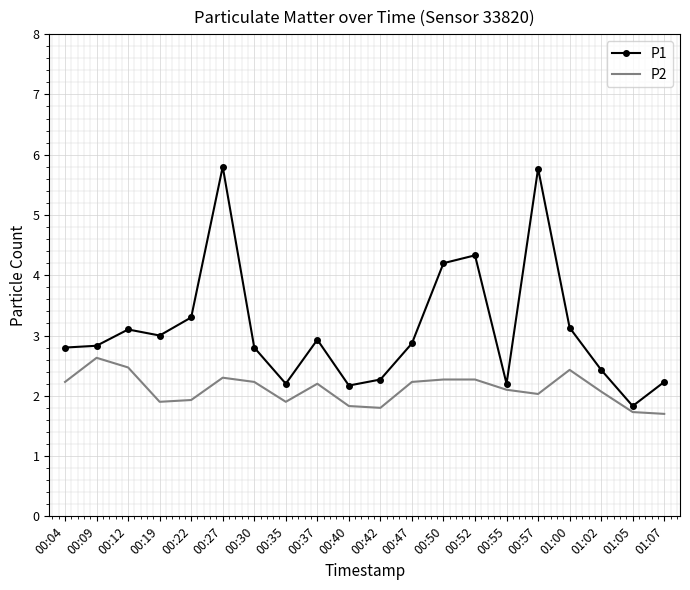

Reading left to right, transcribe all the data shown in this chart.

P1: 2.8	2.8	3.1	3.0	3.3	5.8	2.8	2.2	2.9	2.2	2.3	2.9	4.2	4.3	2.2	5.8	3.1	2.4	1.8	2.2
P2: 2.2	2.6	2.5	1.9	1.9	2.3	2.2	1.9	2.2	1.8	1.8	2.2	2.3	2.3	2.1	2.0	2.4	2.1	1.7	1.7